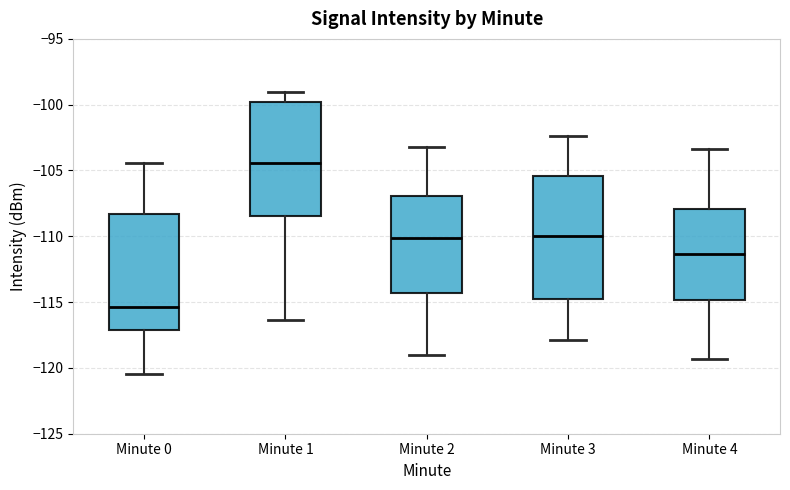

Where is the upper edge of the box for Minute 4 on the y-axis? The values are not printed on the chart, so give them approximately, as read against the axis.

-108.0